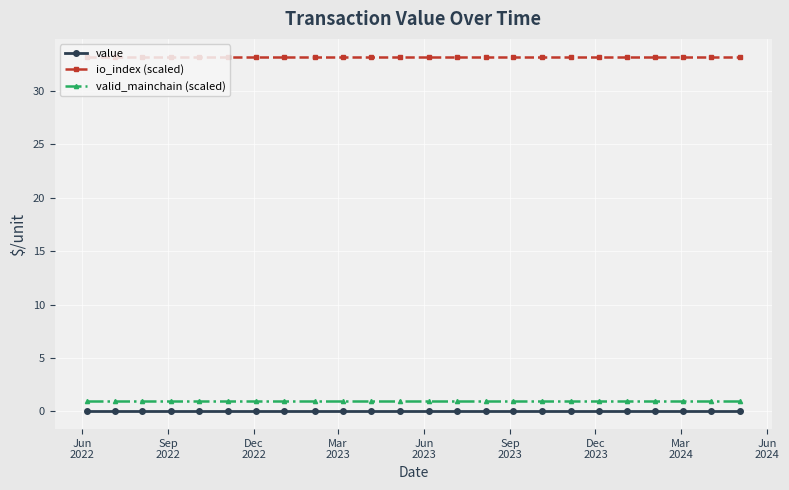

Rank the series by their maximum value, from highest to lowest.

io_index (scaled), valid_mainchain (scaled), value